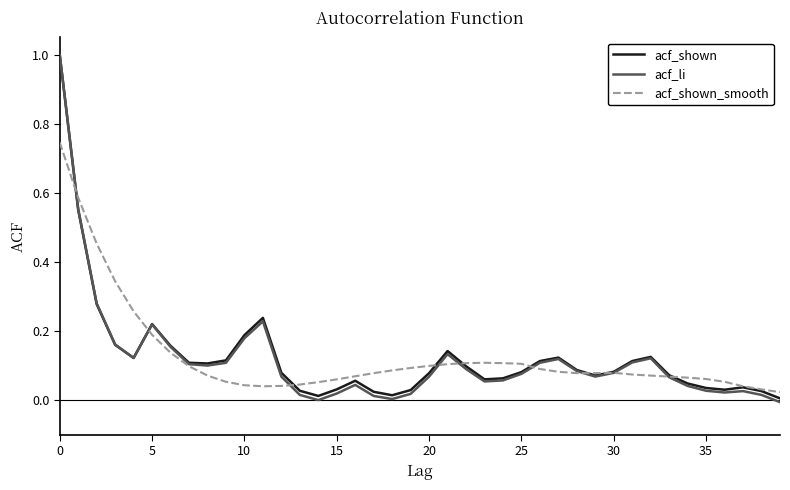

Which series has the largest range (max minus min)?

acf_li